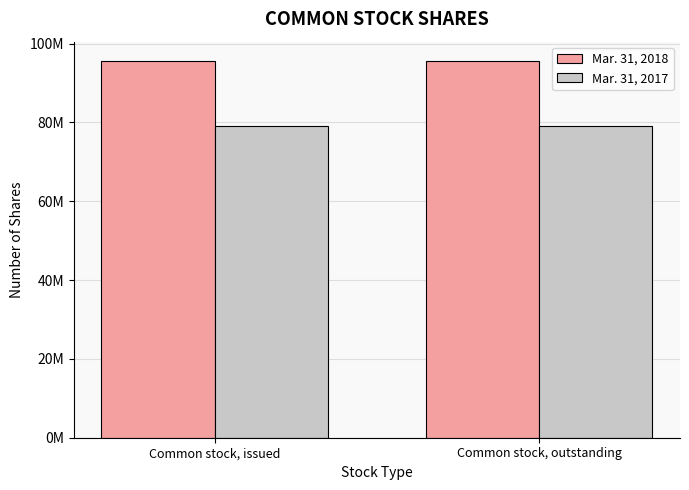

What is the label of the 2nd bar from the left?

Common stock, outstanding